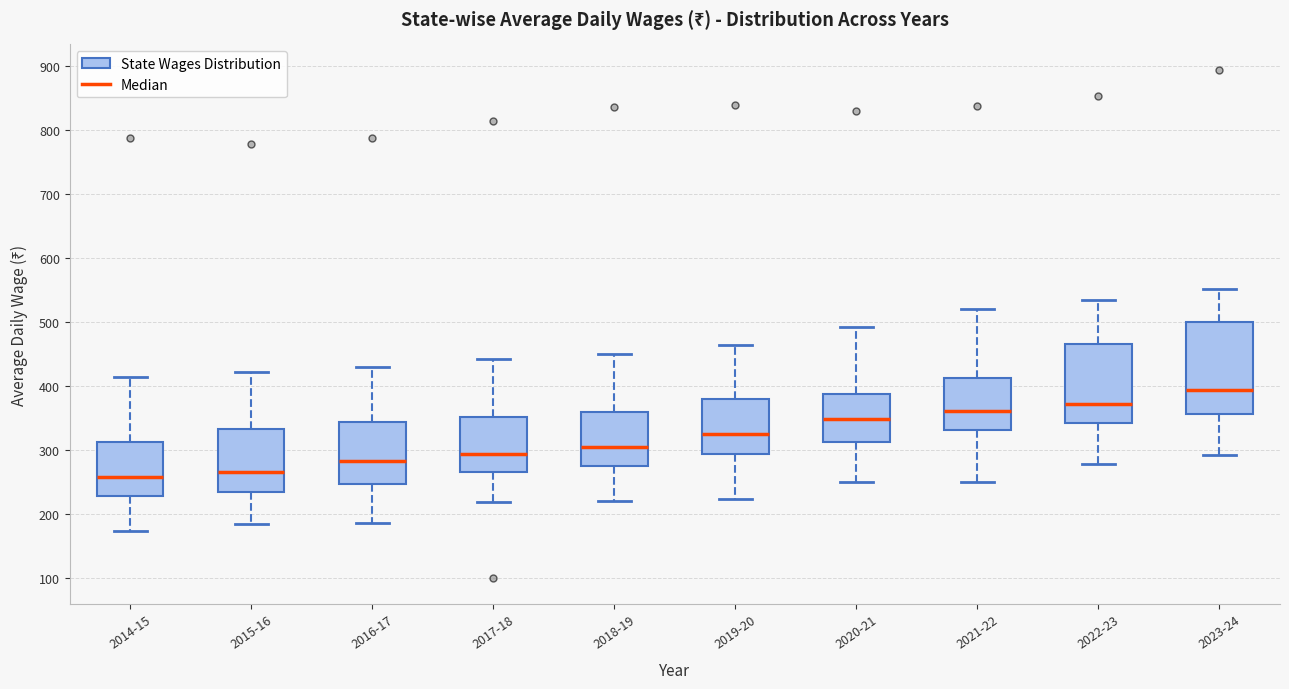

Which box is the tallest, from its lower edge to its upper edge?

2023-24